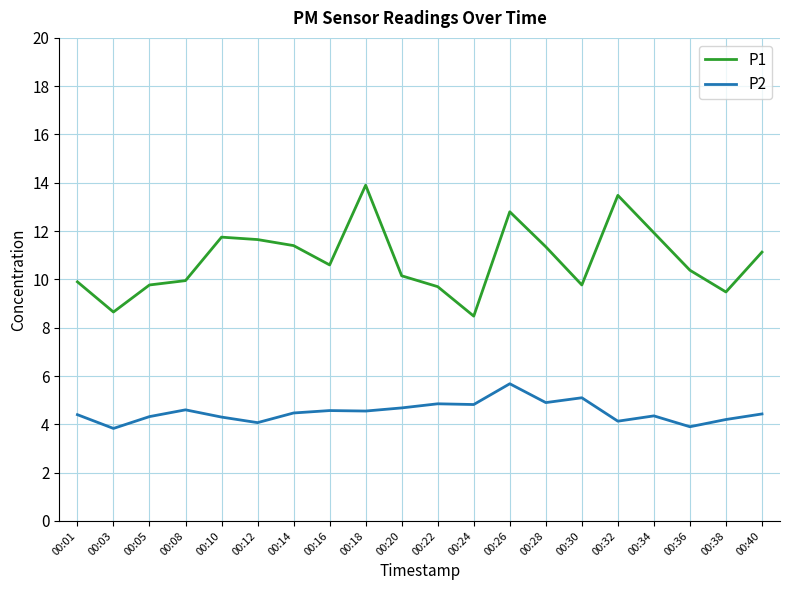

True or false: P2 and P1 cross at least once.

False